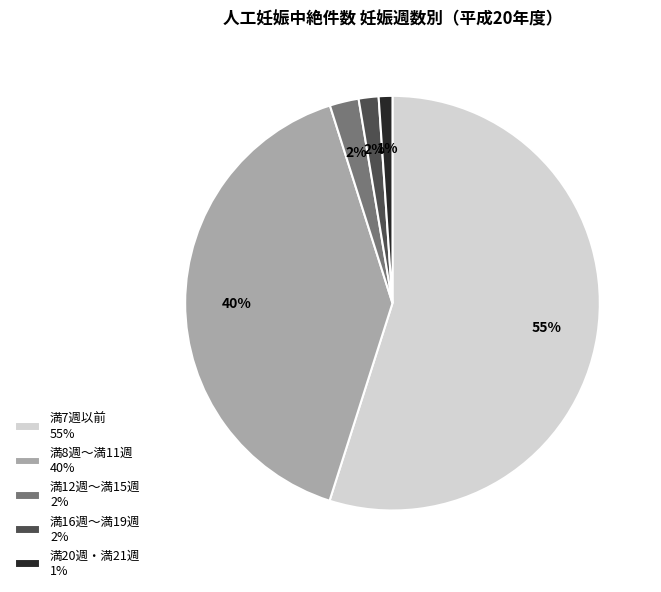

What is the ratio of the value at 満20週・満21週 1% to the value at 満12週～満15週 2%?

0.5